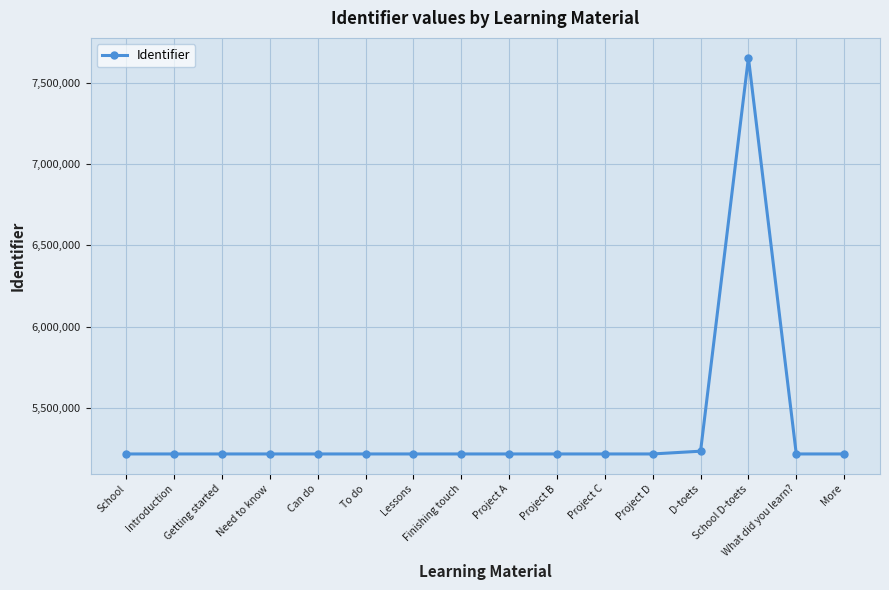

Is it true that the value at Project A is 2907248?

False